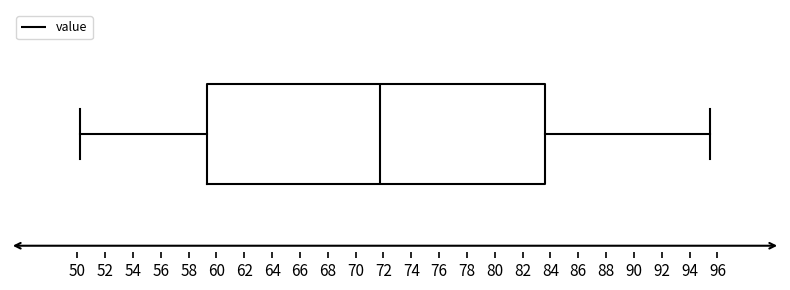

Where does the left whisker of the box end on the x-axis? The values are not printed on the chart, so give them approximately, as read against the axis.

50.2